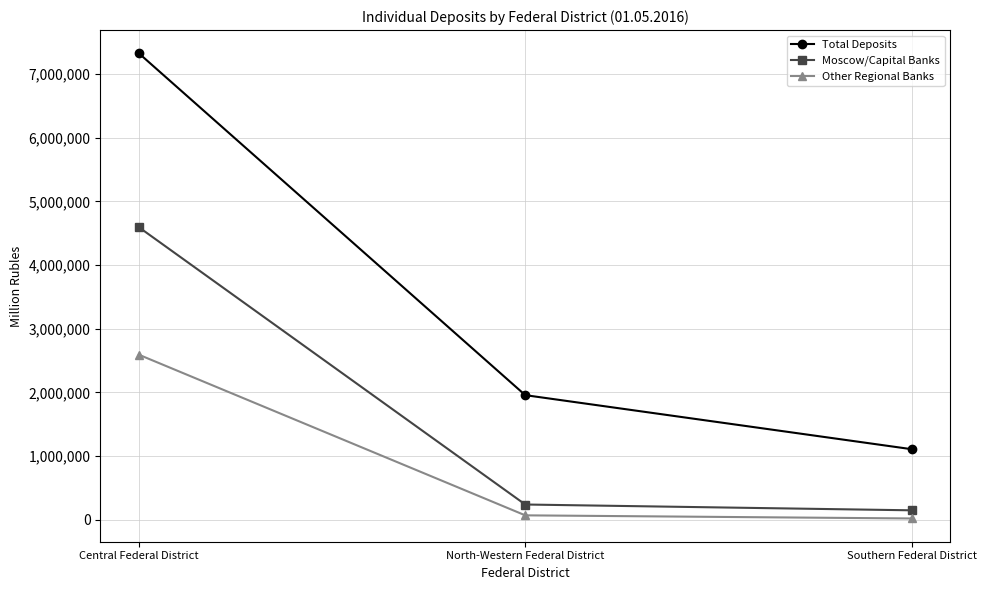

Reading left to right, what are all the values shown in this chart?

Total Deposits: 7326513	1955481	1106311
Moscow/Capital Banks: 4593648	236976	145715
Other Regional Banks: 2590510	66768	17637